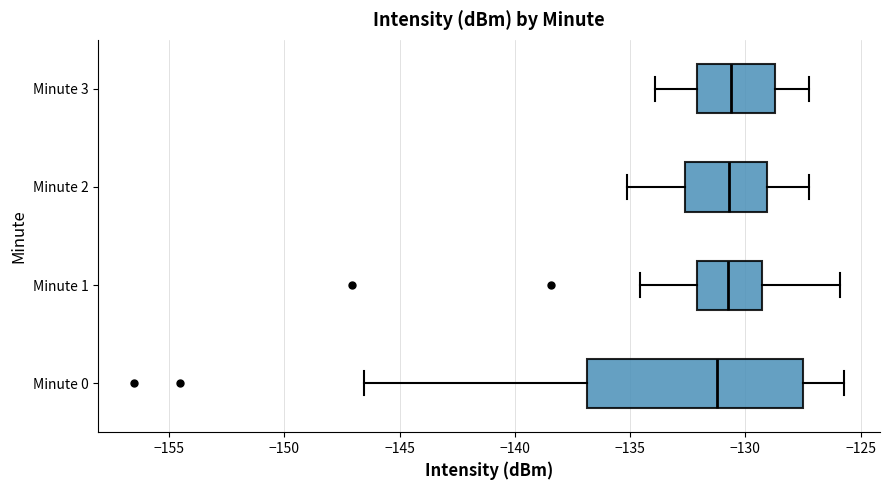

Reading bottom to top, transcribe this box plot: for each box, give where its median line is, the range the box spans, and where its two whiskers end, as read against the x-axis. The values are not printed on the chart, so give them approximately, as read against the axis.

Minute 0: median -131.0, box -137.0 to -127.5, whiskers -146.5 to -125.5
Minute 1: median -130.5, box -132.0 to -129.5, whiskers -134.5 to -126.0
Minute 2: median -130.5, box -132.5 to -129.0, whiskers -135.0 to -127.0
Minute 3: median -130.5, box -132.0 to -128.5, whiskers -134.0 to -127.0